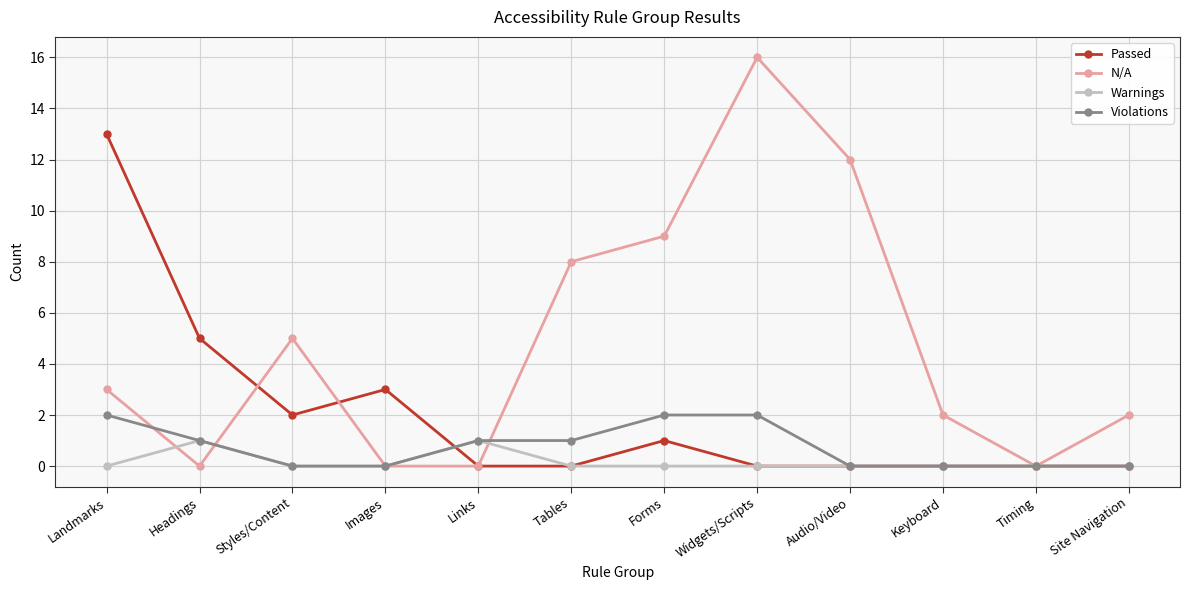

How many lines are shown in the chart?

4